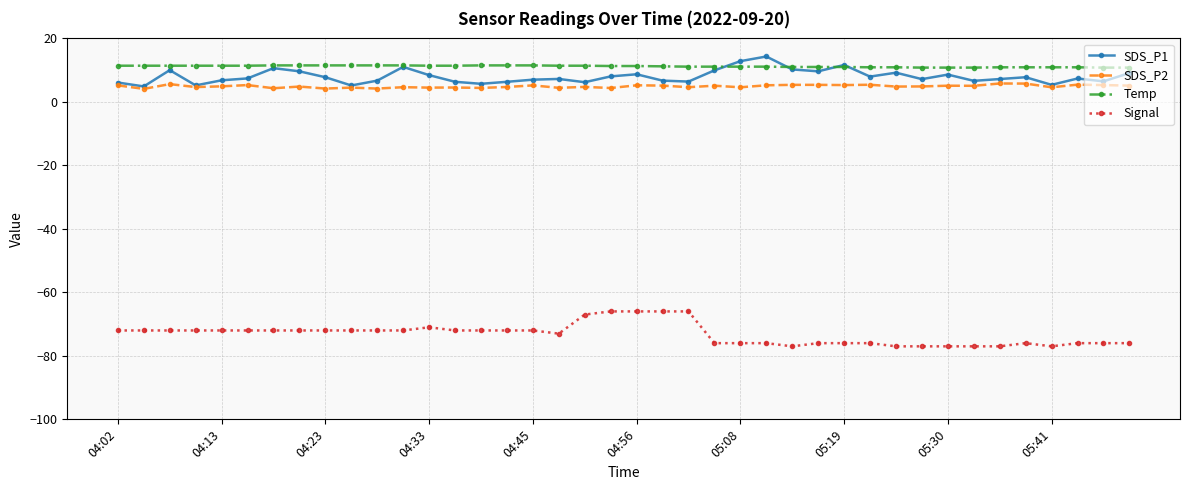

What is the value of the SDS_P1 point at the 13th from the left?

8.4